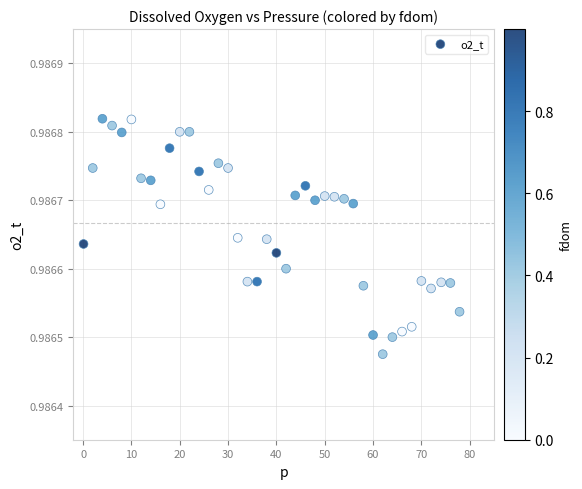

What is the range of X values (max minus min)?

77.8